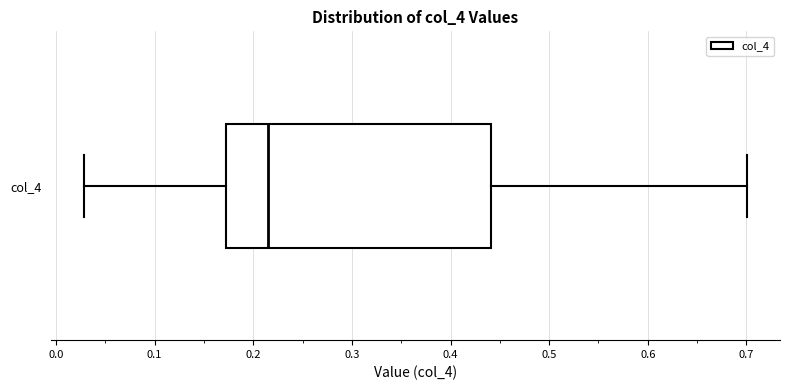

Read this box plot against the x-axis: the position of the median line, the range covered by the box, and the ends of both whiskers. The values are not printed on the chart, so give them approximately, as read against the axis.

median 0.22, box 0.17 to 0.44, whiskers 0.03 to 0.70